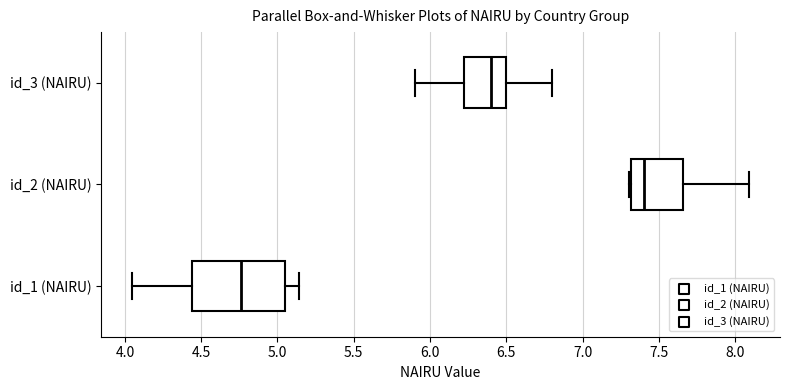

Reading bottom to top, transcribe this box plot: for each box, give where its median line is, the range the box spans, and where its two whiskers end, as read against the x-axis. The values are not printed on the chart, so give them approximately, as read against the axis.

id_1 (NAIRU): median 4.75, box 4.45 to 5.05, whiskers 4.05 to 5.15
id_2 (NAIRU): median 7.40, box 7.30 to 7.65, whiskers 7.30 to 8.10
id_3 (NAIRU): median 6.40, box 6.25 to 6.50, whiskers 5.90 to 6.80